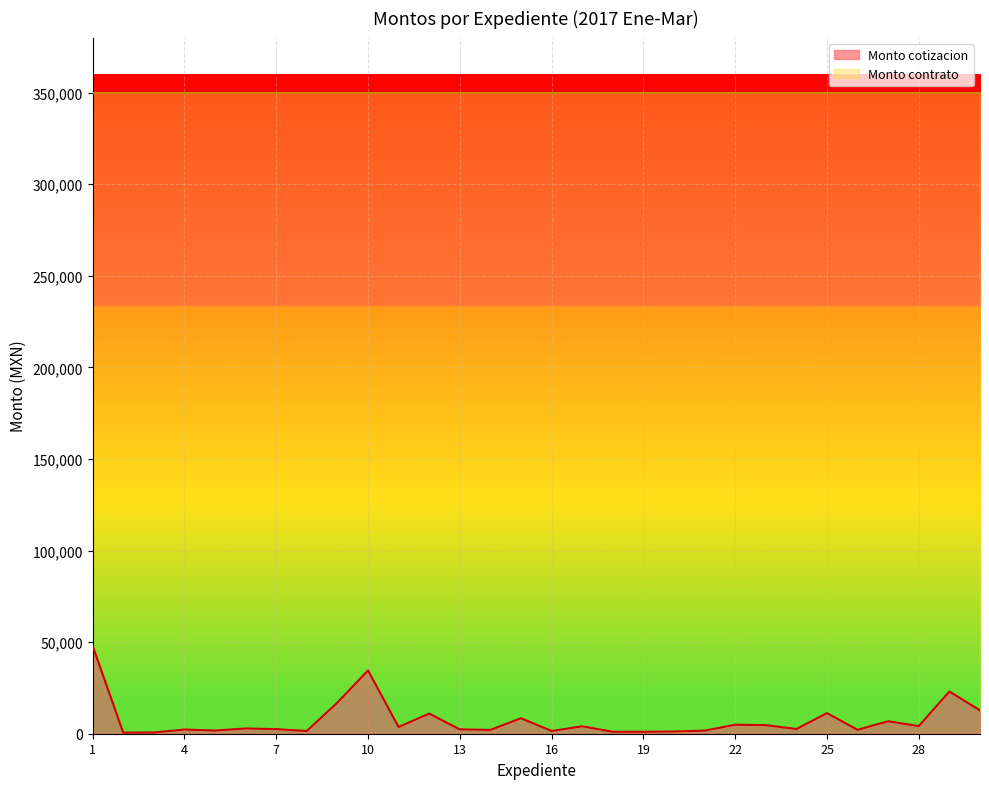

Which label corresponds to the smallest value in the chart?

2